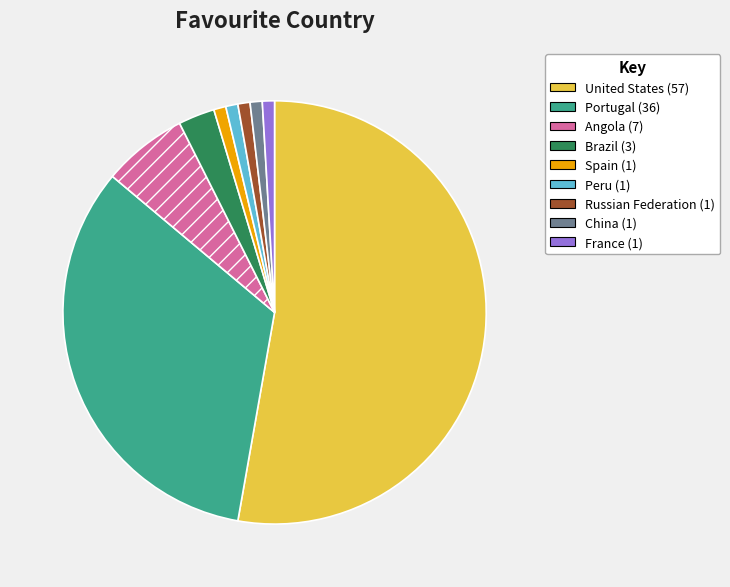

Which category has the biggest portion of the pie?

United States